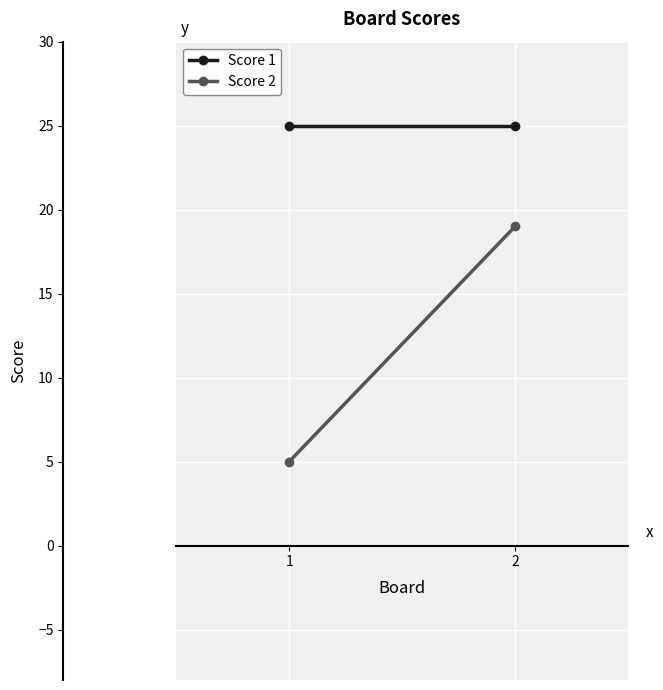

Rank the series by their average value, from highest to lowest.

Score 1, Score 2